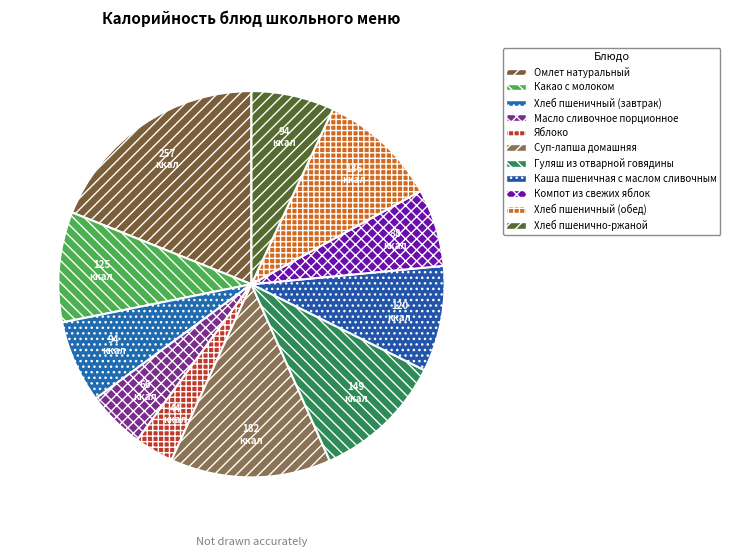

Between Яблоко and Омлет натуральный, which is larger?

Омлет натуральный